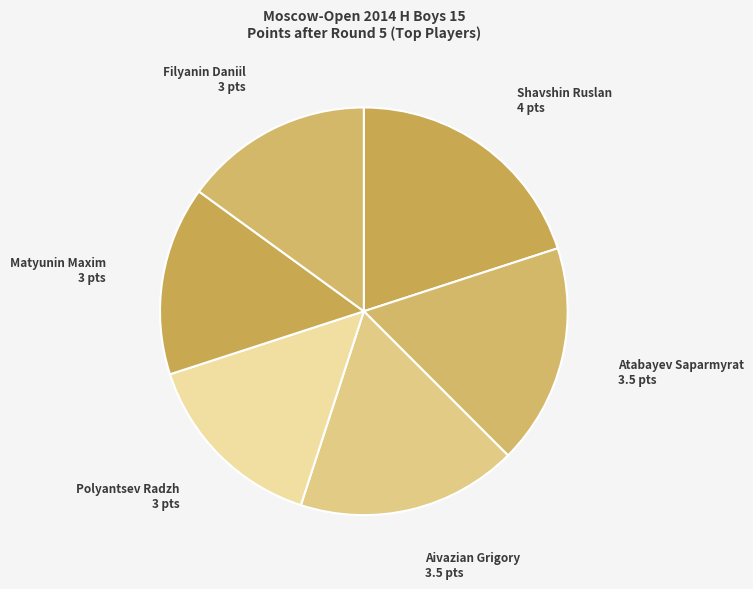

What is the ratio of the value at Atabayev Saparmyrat to the value at Filyanin Daniil?

1.2